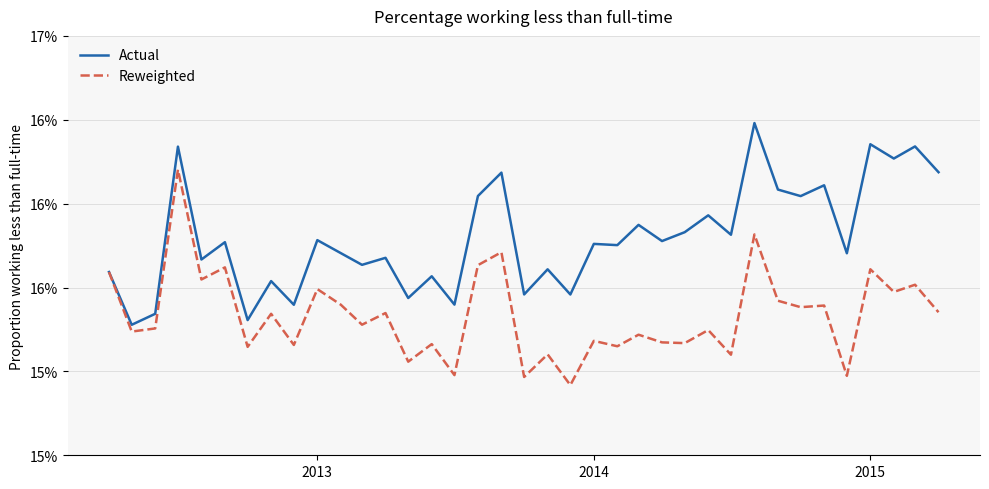

Is this an area chart (filled region under the line)?

No